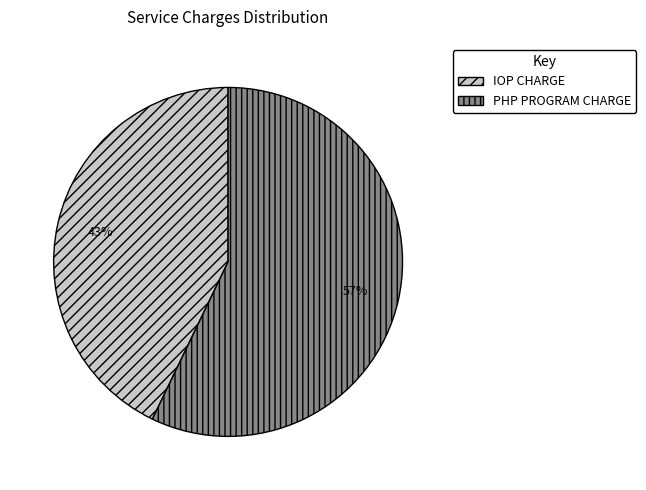

The IOP CHARGE slice represents 43% of the pie. True or false?

True